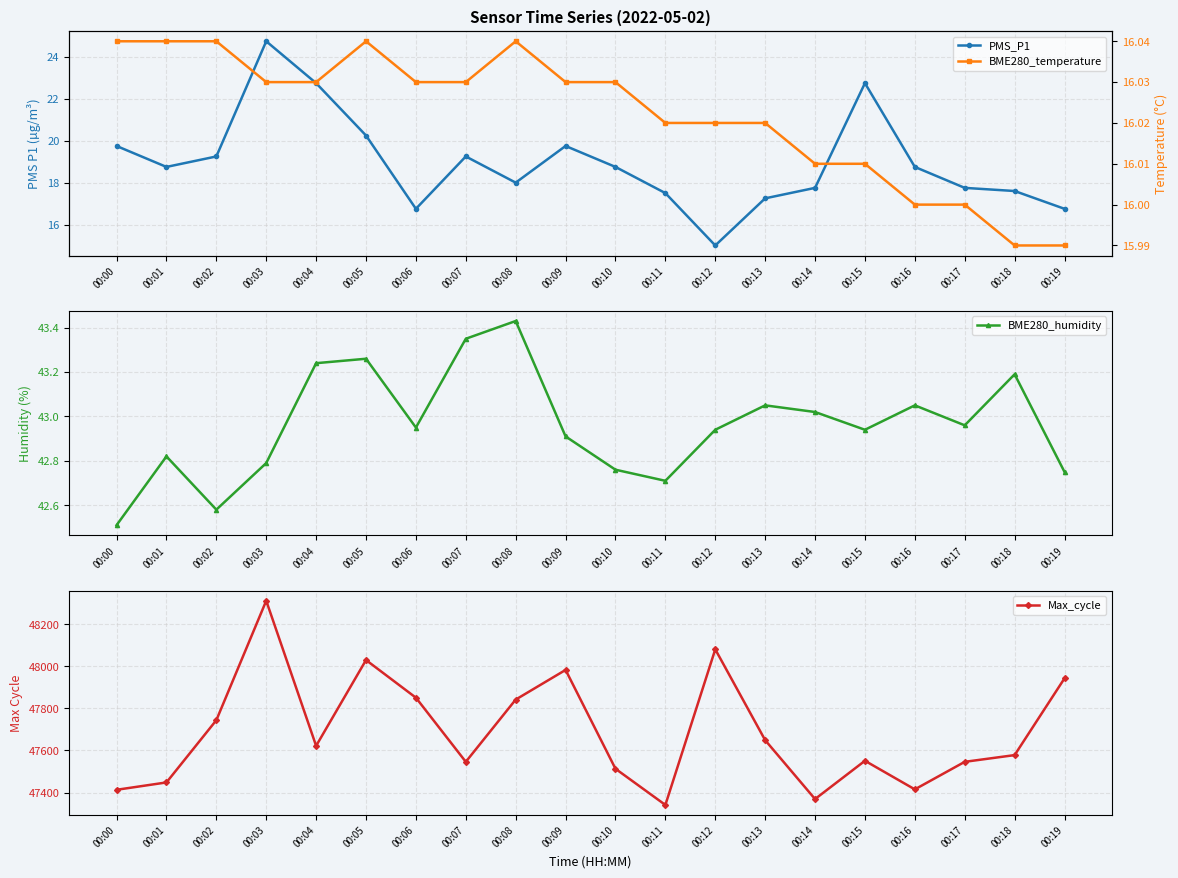

Which series has the largest total across all categories?

Max_cycle